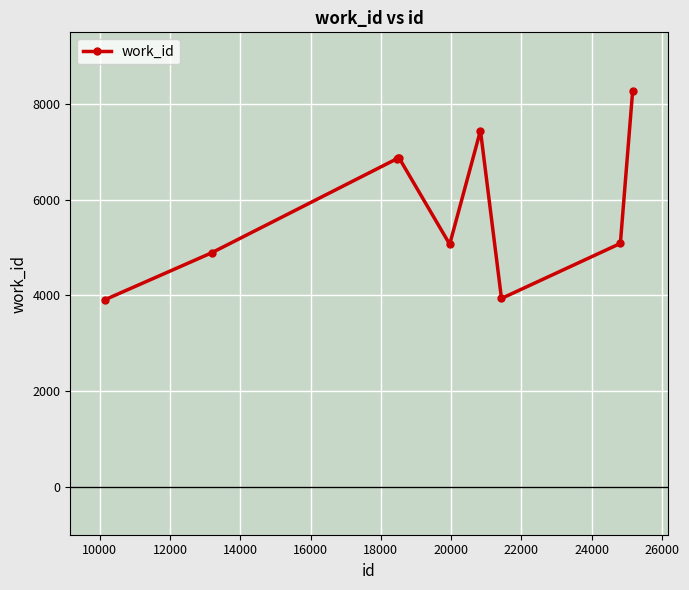

What is the difference between the maximum and minimum values?

4354